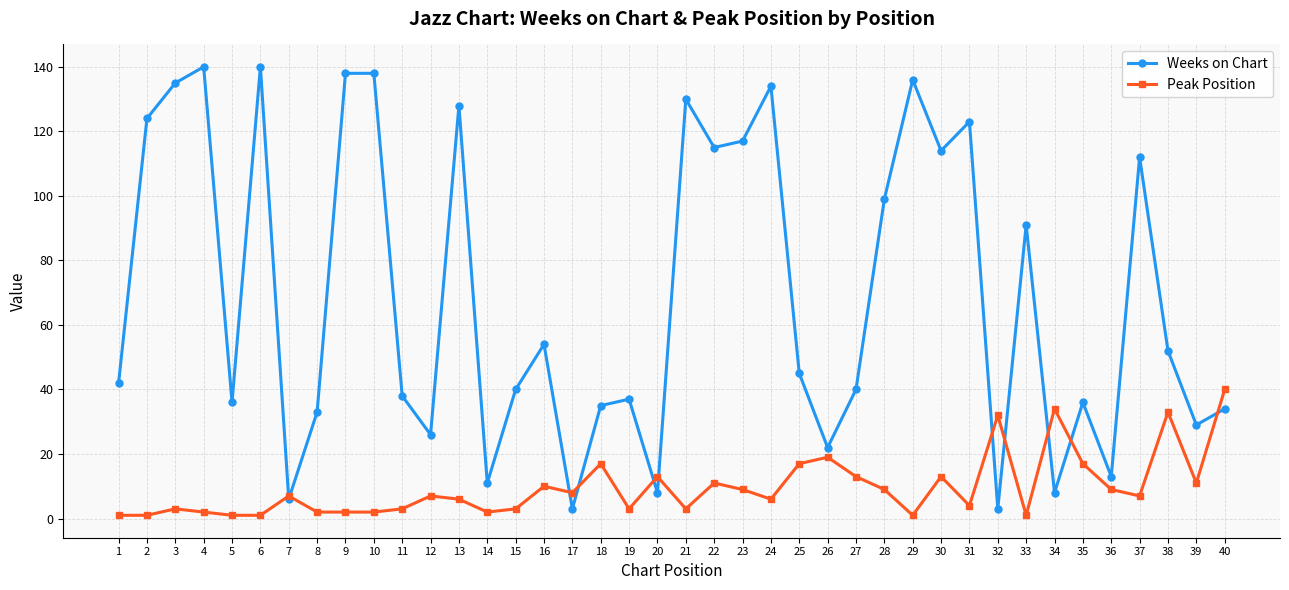

Rank the series at 30 from lowest to highest value.

Peak Position, Weeks on Chart